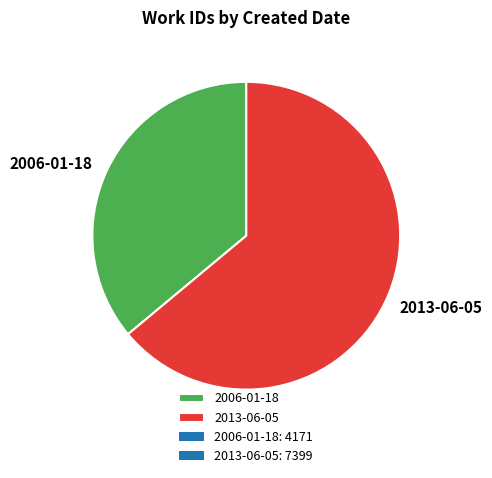

Which has a higher value, 2006-01-18 or 2013-06-05?

2013-06-05